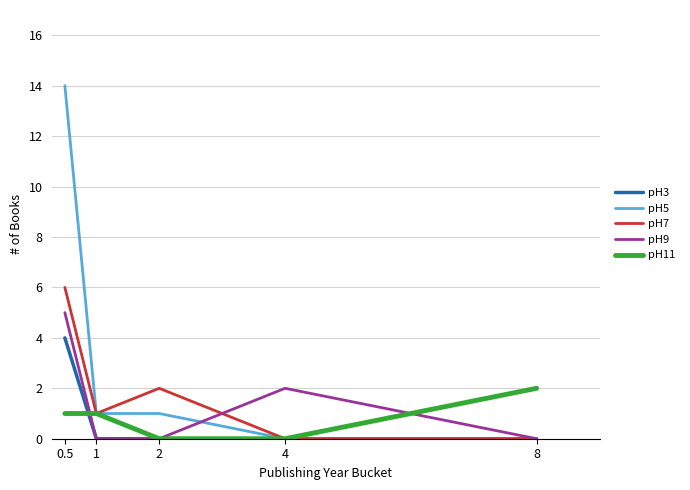

List the series in order of their peak value, lowest first.

pH11, pH3, pH9, pH7, pH5